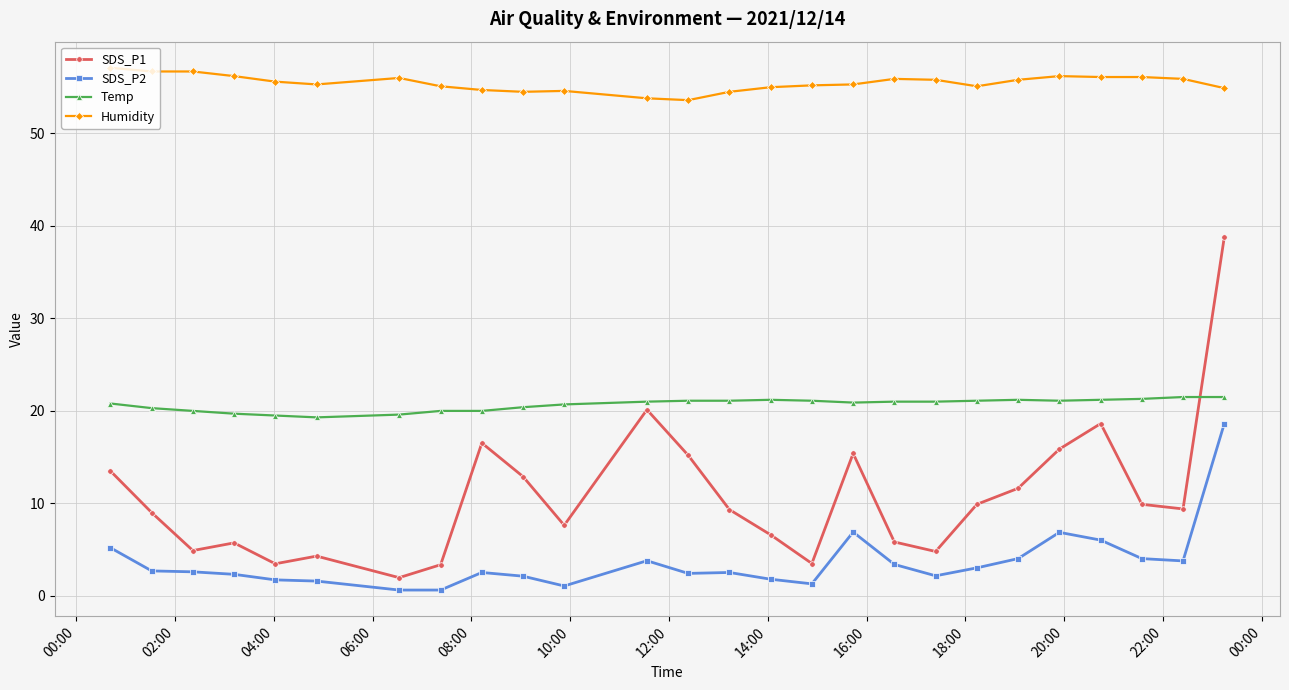

True or false: SDS_P2 has more than 0 points higher than both neighbors.

True